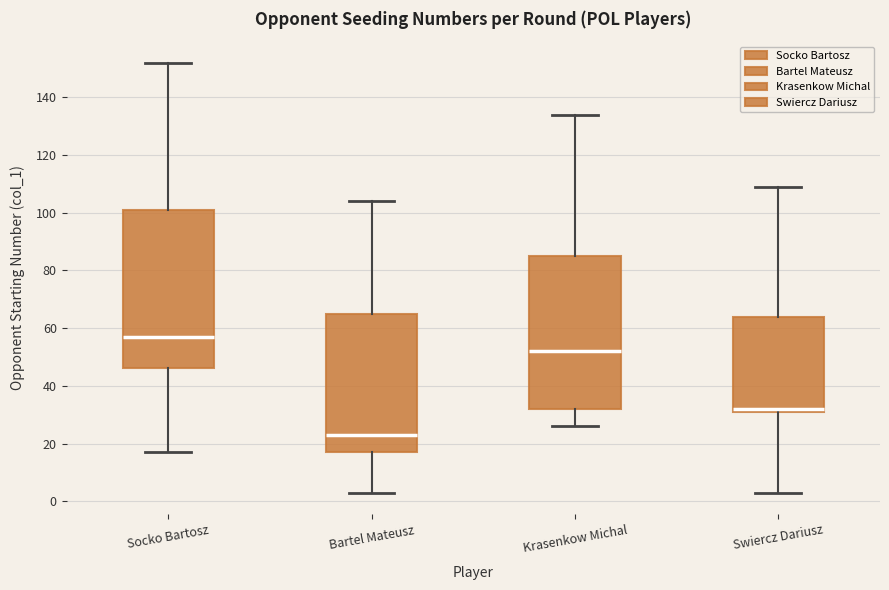

Comparing the boxes themselves (not the whiskers), which one is the tallest?

Socko Bartosz